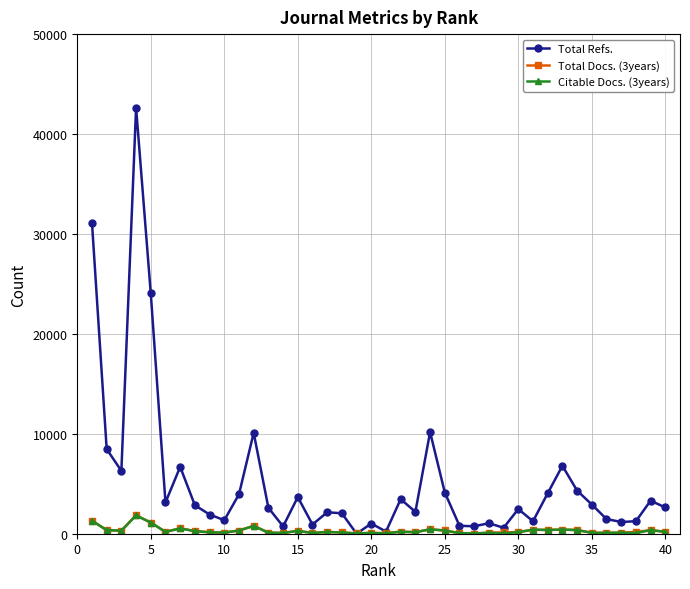

Which series has the largest total across all categories?

Total Refs.